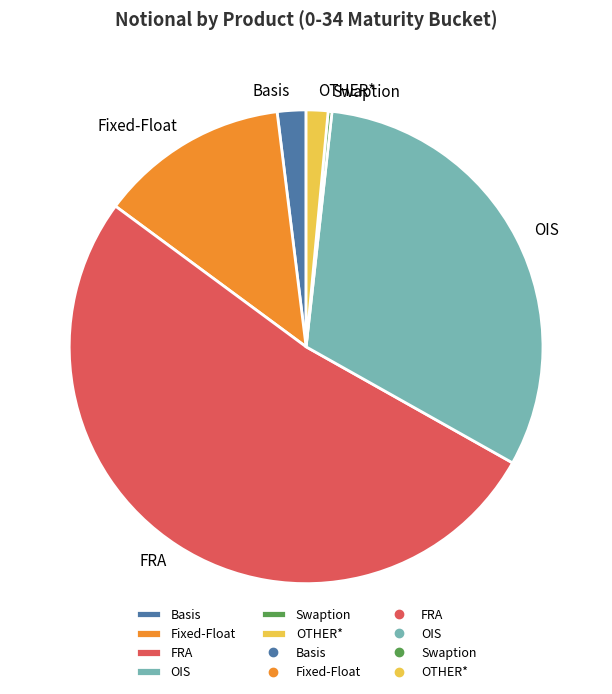

The FRA slice represents 40% of the pie. True or false?

False